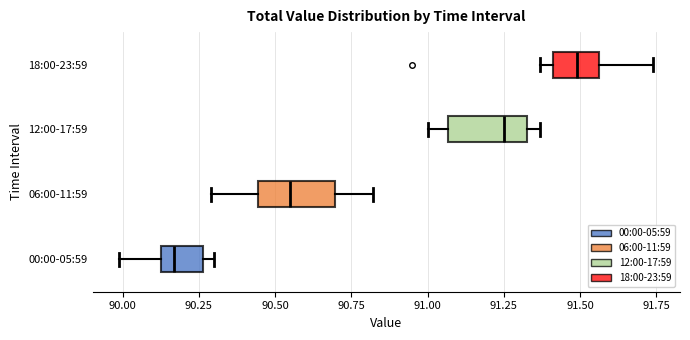

Which box's median line is the furthest to the left?

00:00-05:59